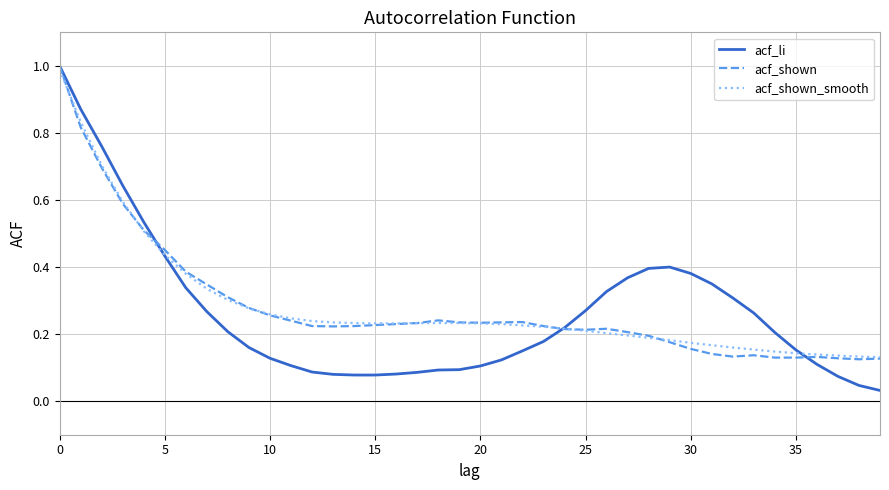

Which series has the largest range (max minus min)?

acf_li